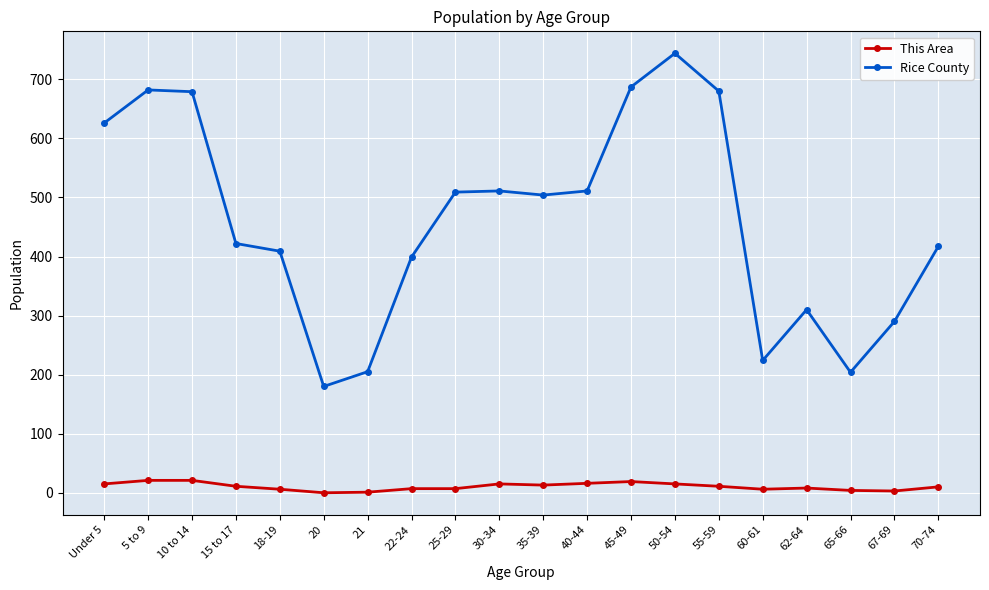

True or false: This Area has more than 0 points higher than both neighbors.

True